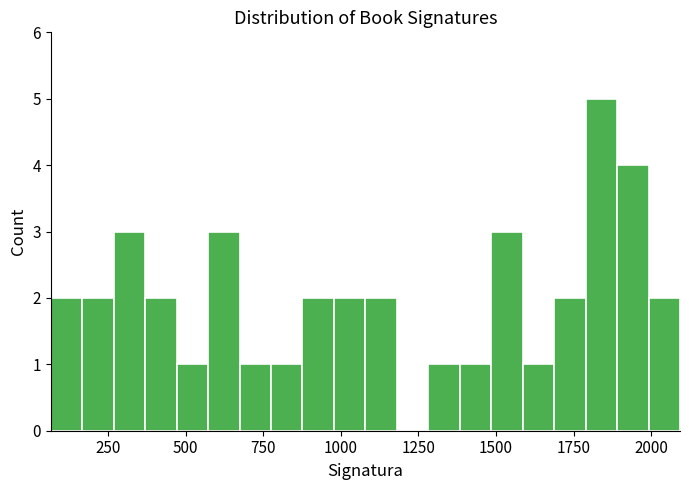

Read against the x-axis, roughly where is the centre of the tallest bar?

1850